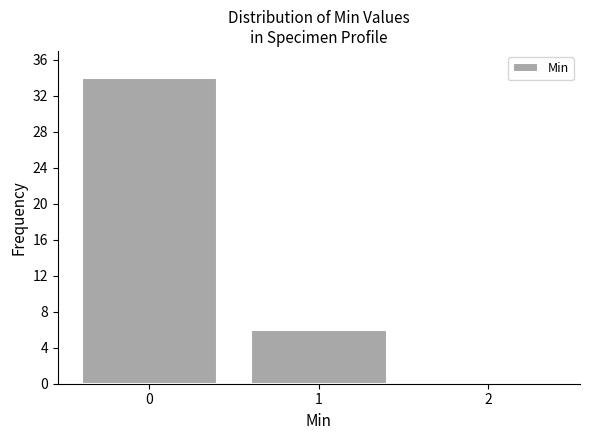

Reading left to right, transcribe this chart: for each bar, give the range it covers on the x-axis and its height. The values are not printed on the chart, so give them approximately, as read against the axis.

-0.5 to 0.5: 34
0.5 to 1.5: 6
1.5 to 2.5: 0